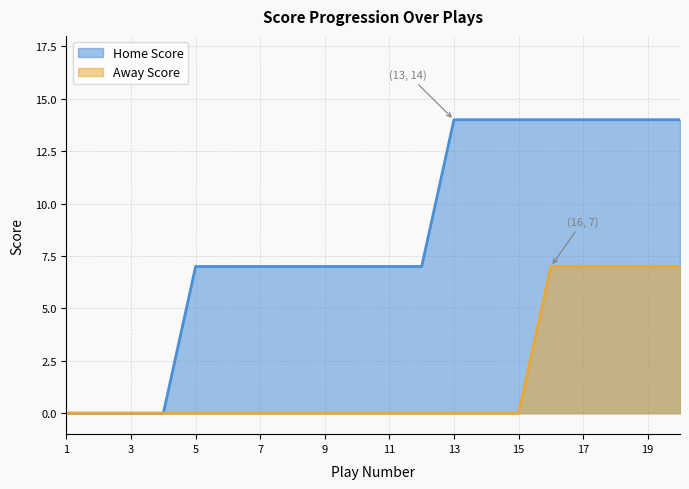

True or false: Away Score and Home Score cross at least once.

False